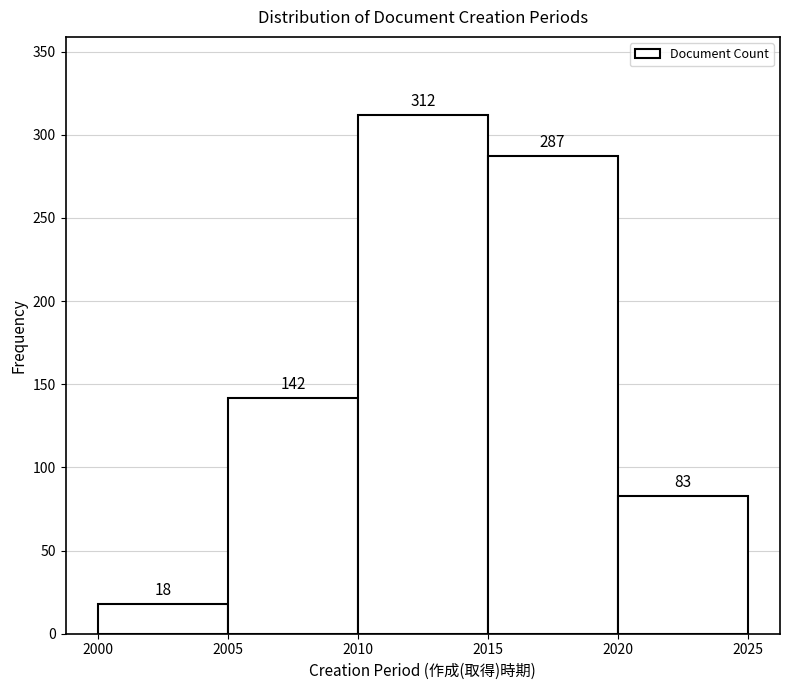

Which range on the x-axis has the tallest bar?

2010 to 2015